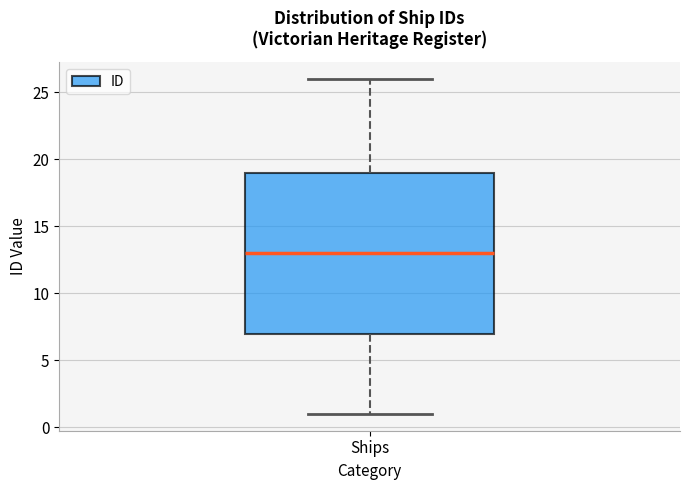

Read this box plot against the y-axis: the position of the median line, the range covered by the box, and the ends of both whiskers. The values are not printed on the chart, so give them approximately, as read against the axis.

median 13, box 7 to 19, whiskers 1 to 26